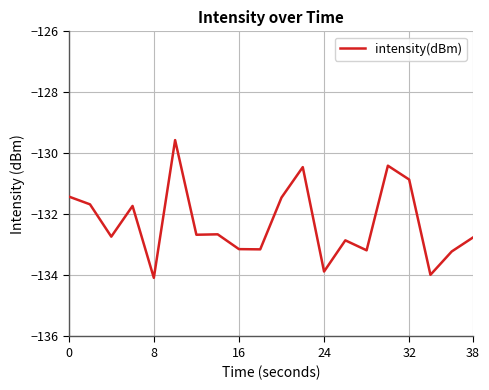

What is the difference between the maximum and minimum values?

4.5